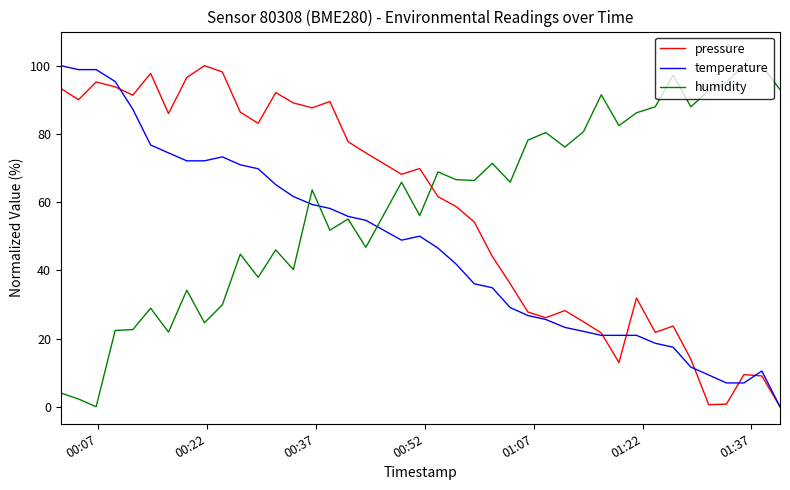

Which series has the largest total across all categories?

humidity